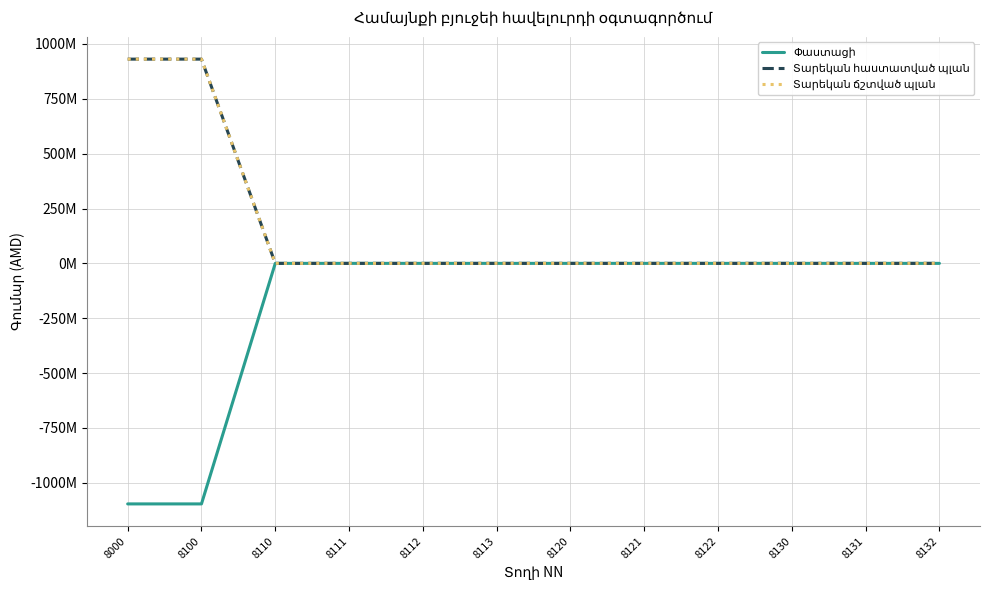

Is this an area chart (filled region under the line)?

No